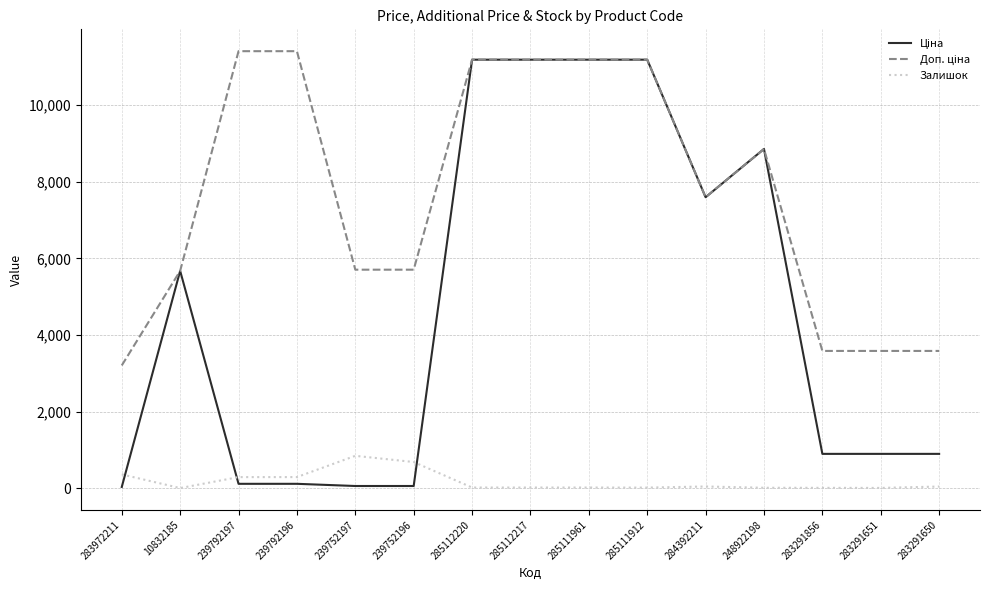

The Залишок series shows 43.0 at 283291650. True or false?

True